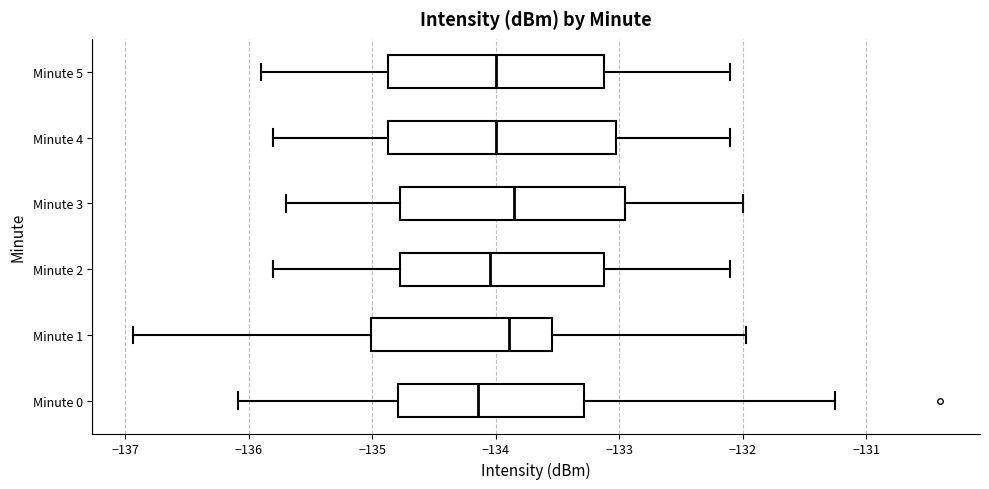

Reading bottom to top, transcribe this box plot: for each box, give where its median line is, the range the box spans, and where its two whiskers end, as read against the x-axis. The values are not printed on the chart, so give them approximately, as read against the axis.

Minute 0: median -134.1, box -134.8 to -133.3, whiskers -136.1 to -131.3
Minute 1: median -133.9, box -135.0 to -133.5, whiskers -136.9 to -132.0
Minute 2: median -134.0, box -134.8 to -133.1, whiskers -135.8 to -132.1
Minute 3: median -133.8, box -134.8 to -132.9, whiskers -135.7 to -132.0
Minute 4: median -134.0, box -134.9 to -133.0, whiskers -135.8 to -132.1
Minute 5: median -134.0, box -134.9 to -133.1, whiskers -135.9 to -132.1